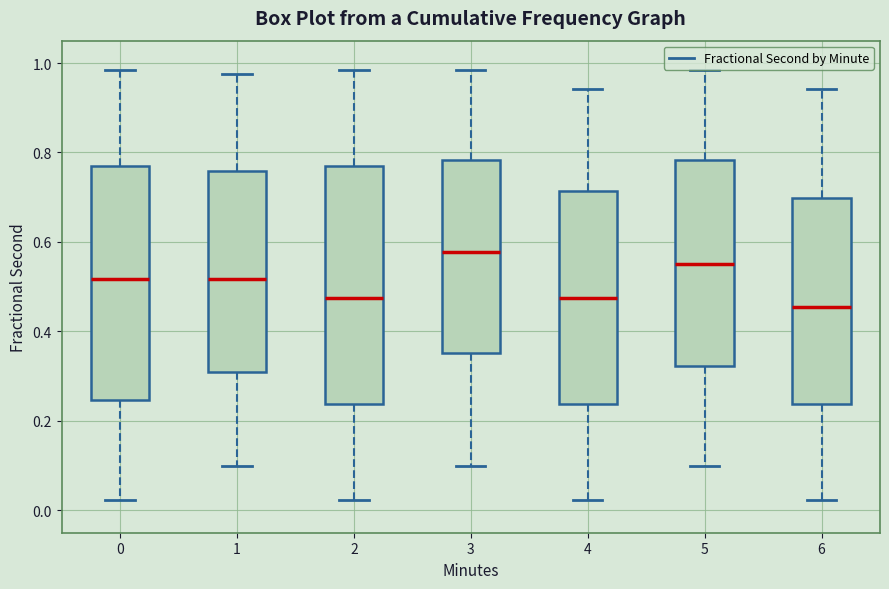

Reading left to right, read every box against the y-axis: the position of its median line, the range the box covers, and the ends of its whiskers. The values are not printed on the chart, so give them approximately, as read against the axis.

0: median 0.52, box 0.24 to 0.76, whiskers 0.02 to 0.98
1: median 0.52, box 0.30 to 0.76, whiskers 0.10 to 0.98
2: median 0.48, box 0.24 to 0.76, whiskers 0.02 to 0.98
3: median 0.58, box 0.36 to 0.78, whiskers 0.10 to 0.98
4: median 0.48, box 0.24 to 0.72, whiskers 0.02 to 0.94
5: median 0.56, box 0.32 to 0.78, whiskers 0.10 to 0.98
6: median 0.46, box 0.24 to 0.70, whiskers 0.02 to 0.94